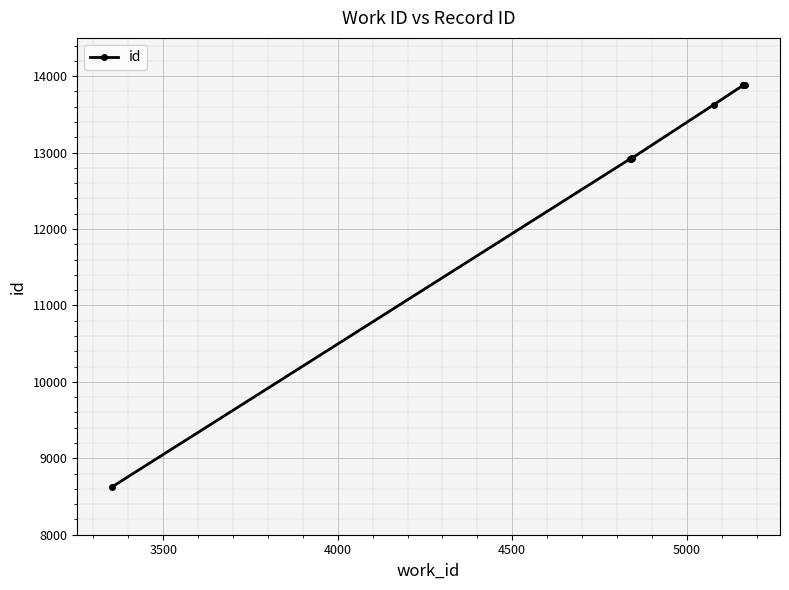

What is the value of the 5th point from the left?

12927